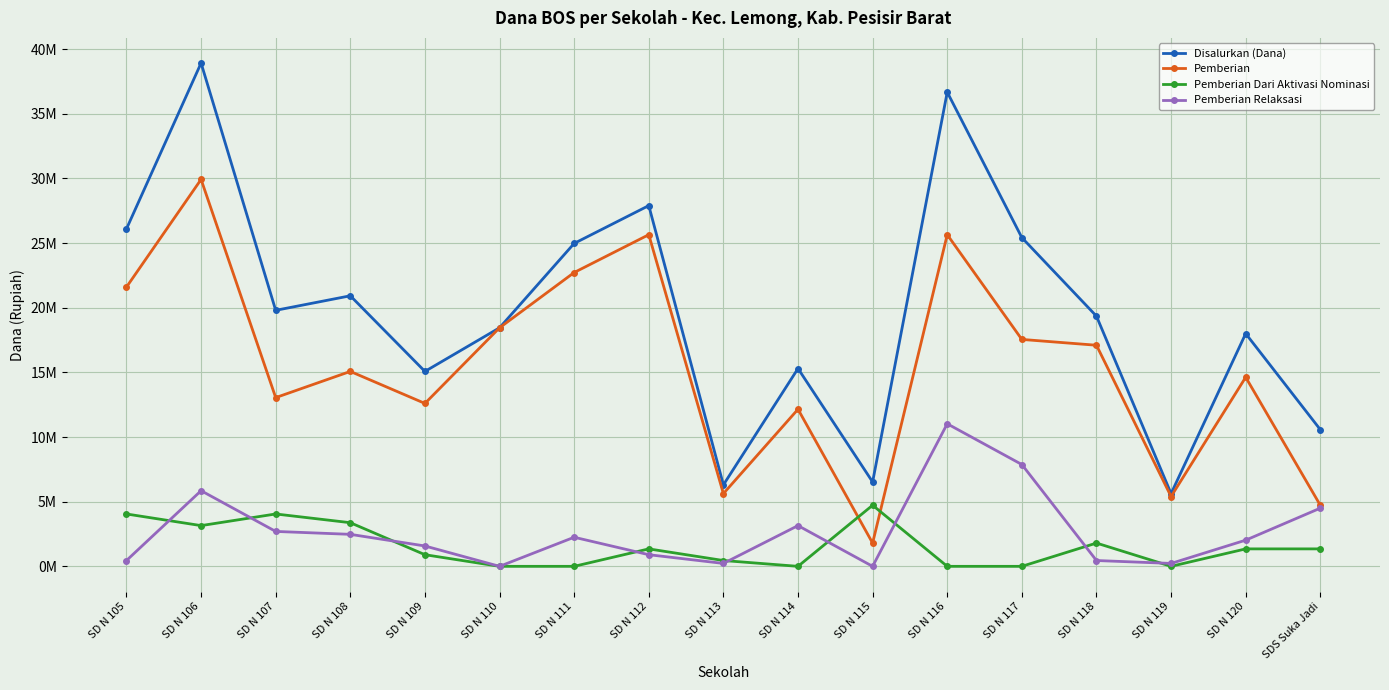

Is this an area chart (filled region under the line)?

No